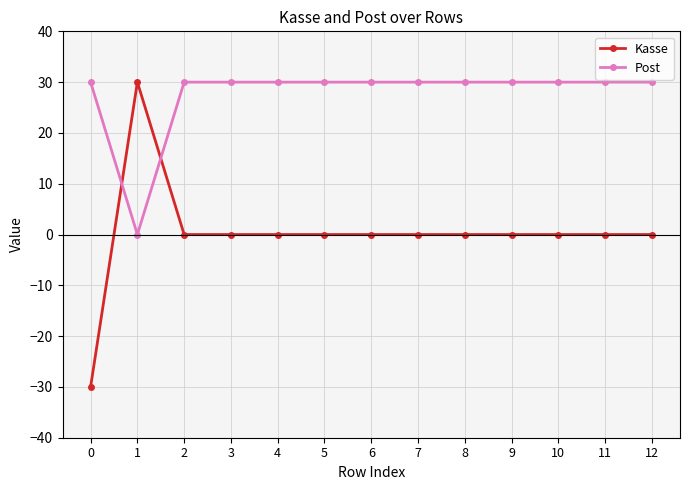

Rank the series by their average value, from highest to lowest.

Post, Kasse